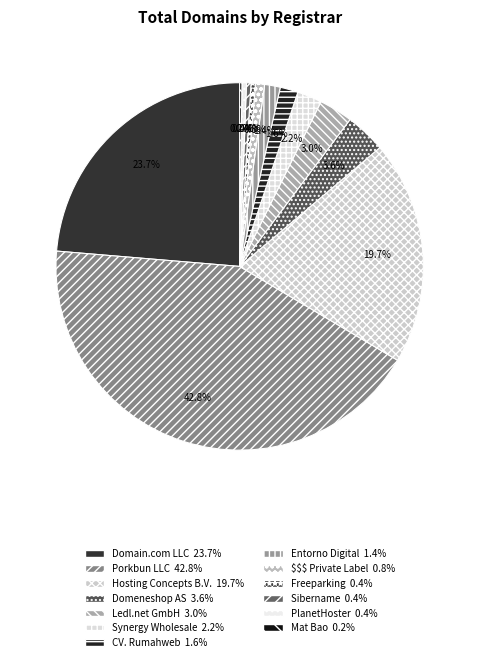

True or false: Domeneshop AS accounts for 14% of the total.

False